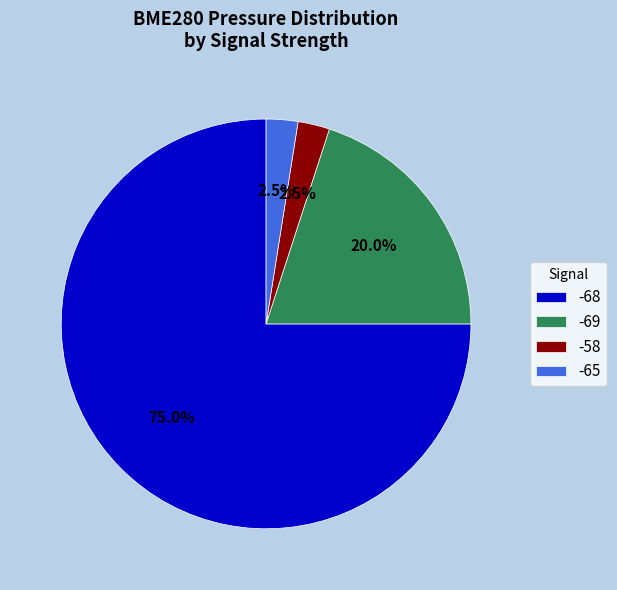

Is there a majority slice in this chart?

Yes